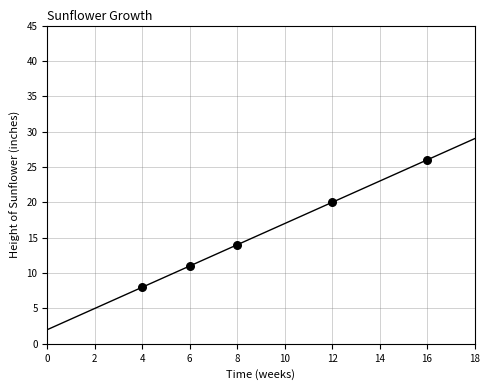

What is the range of Y values (max minus min)?

18